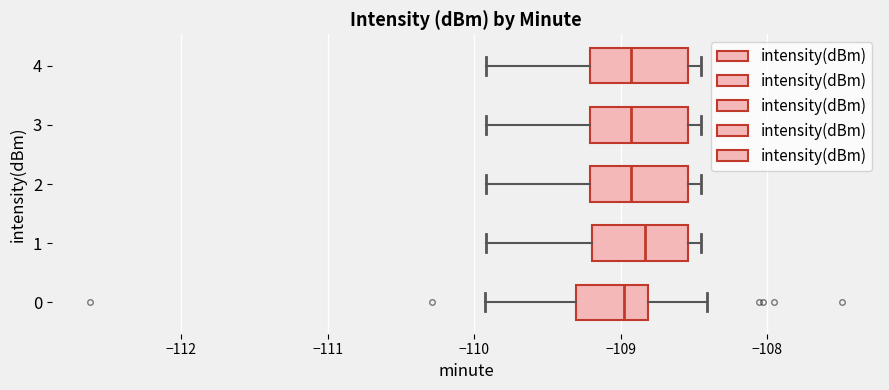

Reading bottom to top, transcribe this box plot: for each box, give where its median line is, the range the box spans, and where its two whiskers end, as read against the x-axis. The values are not printed on the chart, so give them approximately, as read against the axis.

0: median -109.0, box -109.3 to -108.8, whiskers -109.9 to -108.4
1: median -108.8, box -109.2 to -108.5, whiskers -109.9 to -108.4
2: median -108.9, box -109.2 to -108.5, whiskers -109.9 to -108.4
3: median -108.9, box -109.2 to -108.5, whiskers -109.9 to -108.4
4: median -108.9, box -109.2 to -108.5, whiskers -109.9 to -108.4